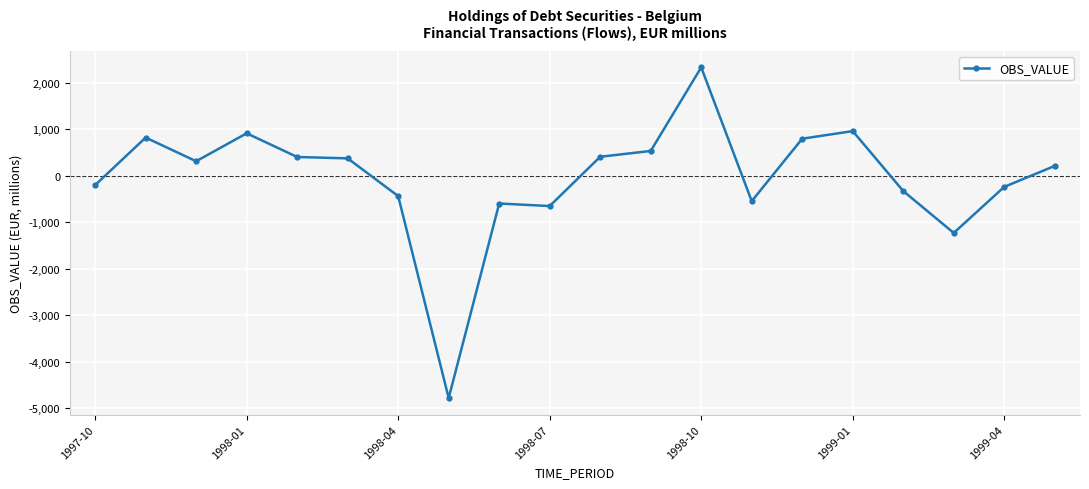

What is the value of the 7th point from the left?

-438.2